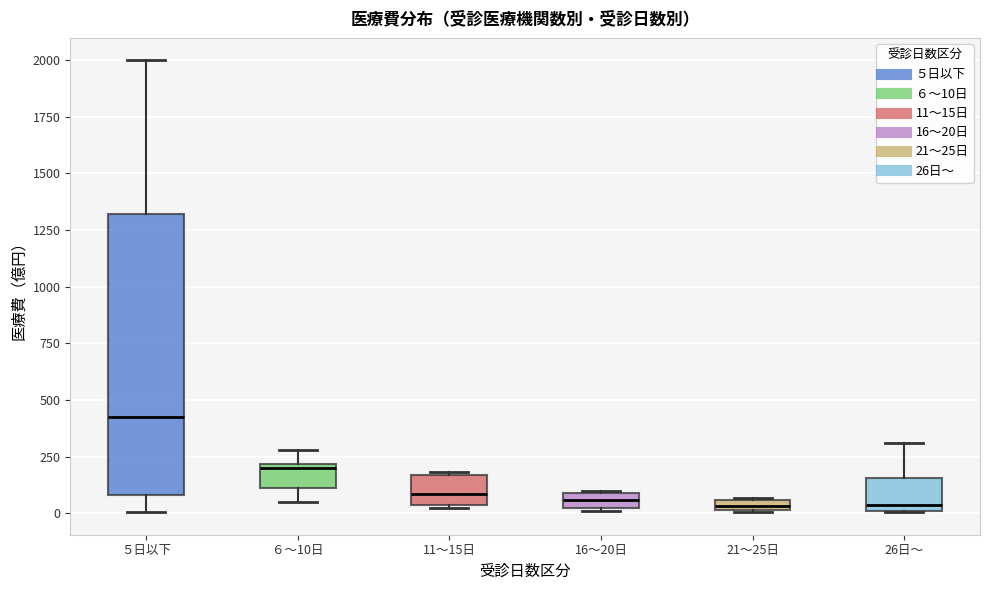

Where is the upper edge of the box for 21～25日 on the y-axis? The values are not printed on the chart, so give them approximately, as read against the axis.

50